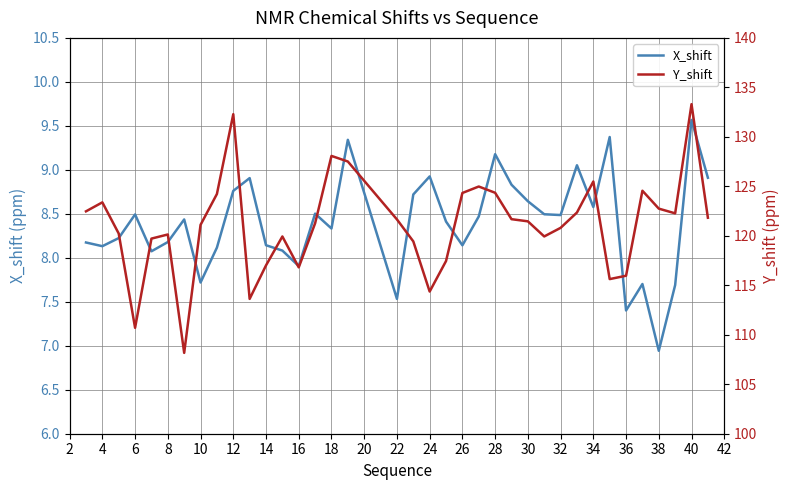

True or false: X_shift has a value of 8.5 at 32.

True